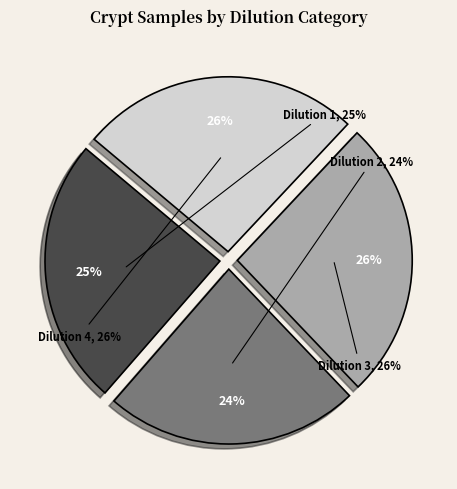

Which has a higher value, 2 or 1?

1